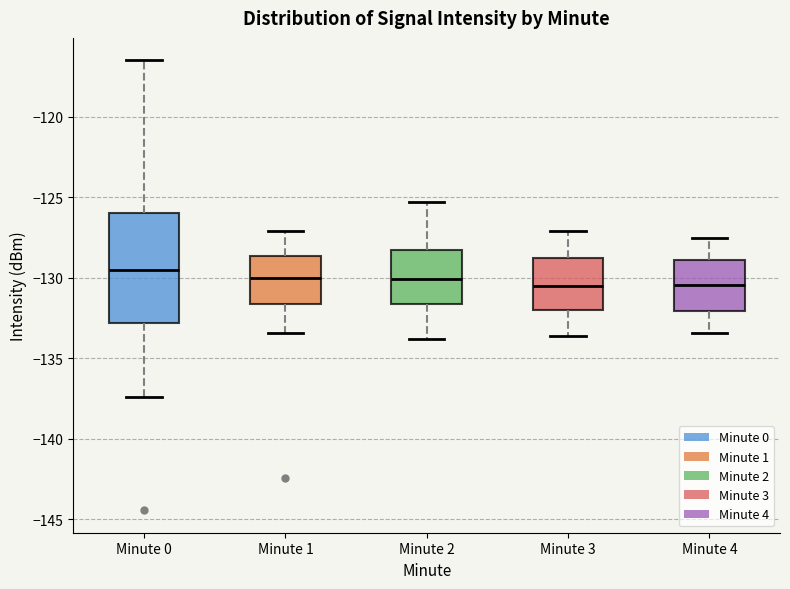

Which box has the highest median line?

Minute 0